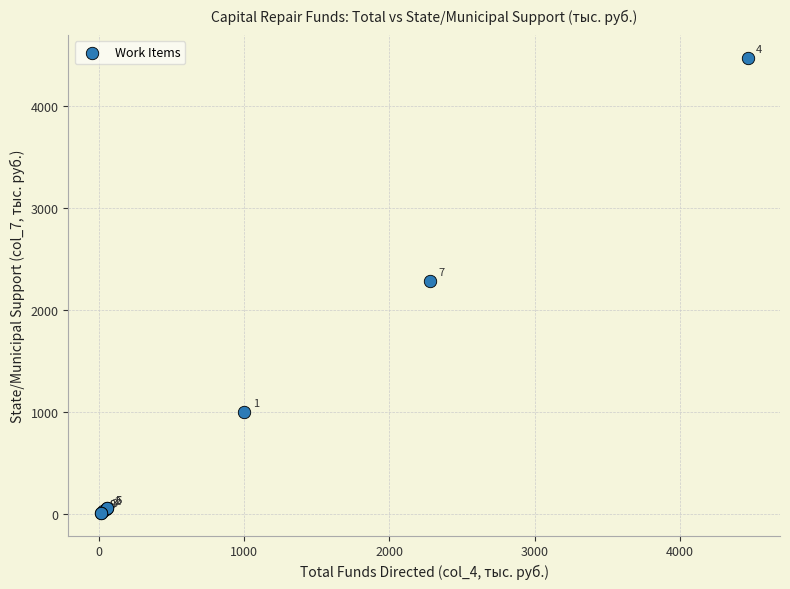

What Y value in the scatter plot is closest to 2239?

2282.1